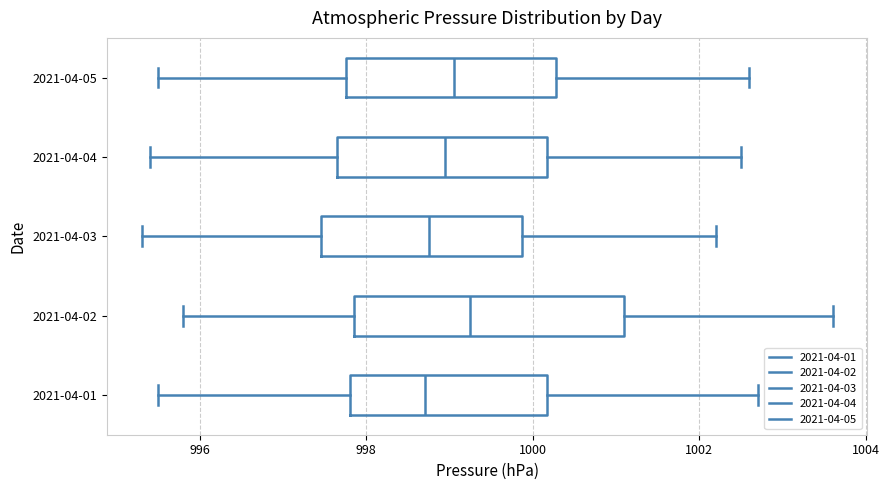

Comparing the boxes themselves (not the whiskers), which one is the widest?

2021-04-02